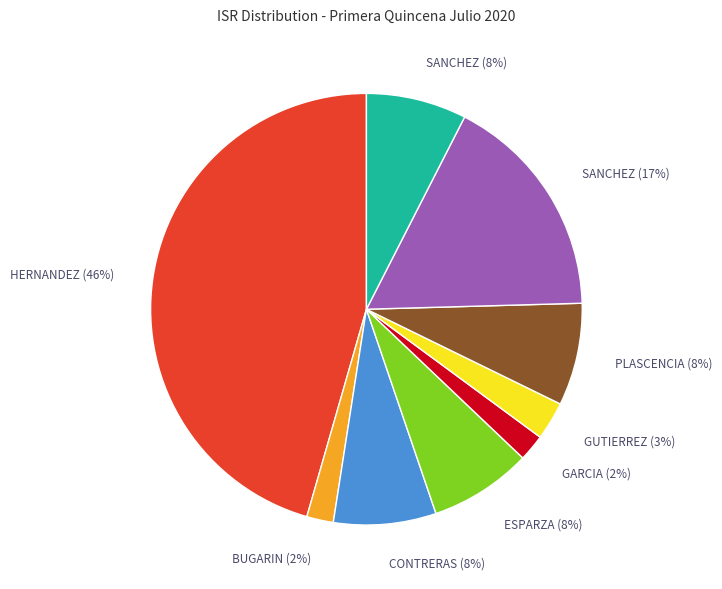

Count the number of slices in the pie.

9